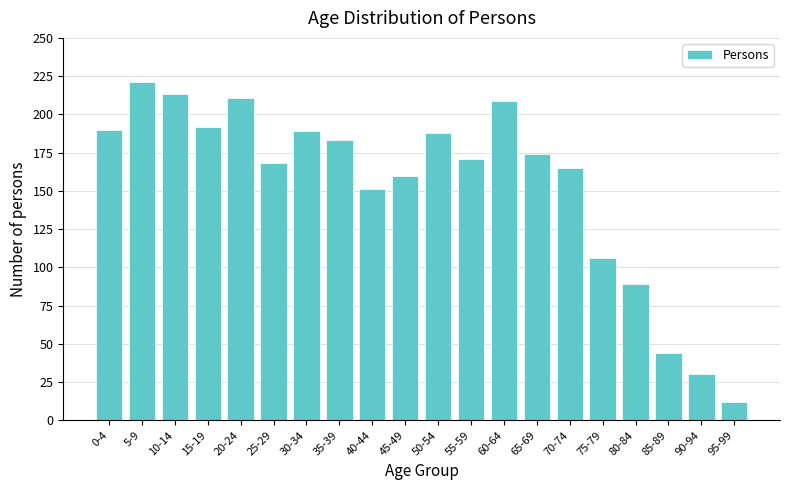

Reading left to right, list all the values displayed in this chart.

0-4=190	5-9=221	10-14=213	15-19=192	20-24=211	25-29=168	30-34=189	35-39=183	40-44=151	45-49=160	50-54=188	55-59=171	60-64=209	65-69=174	70-74=165	75-79=106	80-84=89	85-89=44	90-94=30	95-99=12